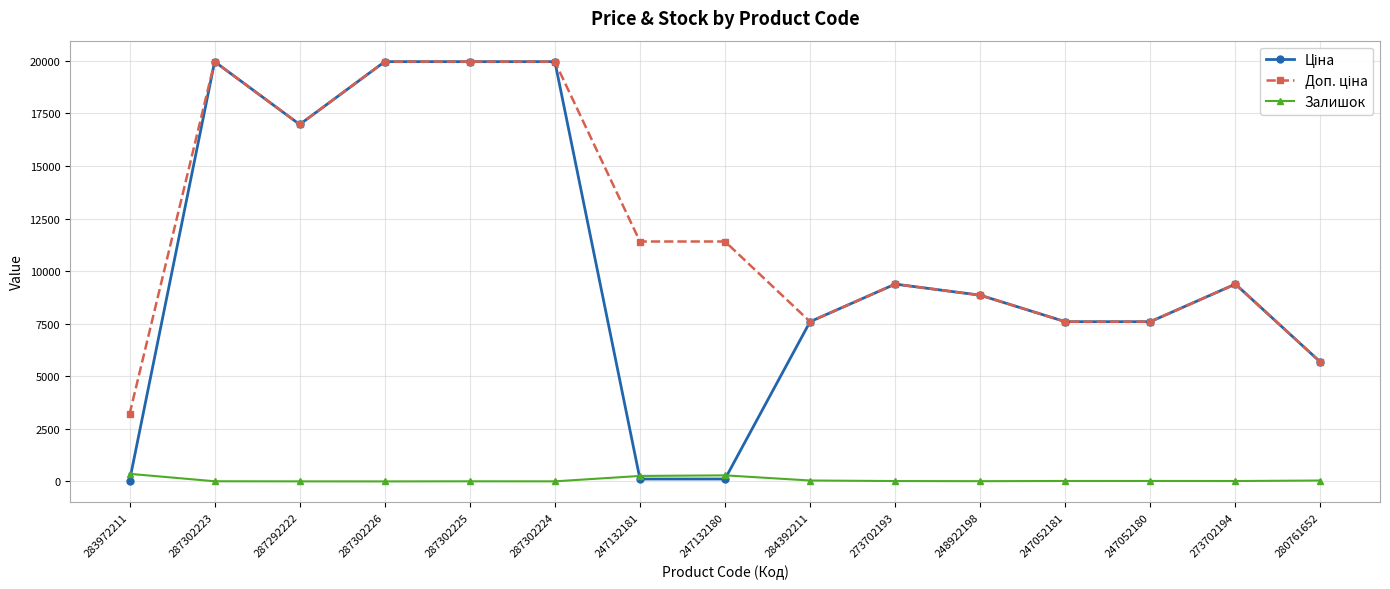

At how many categories does at least one series exceed 3747?

14